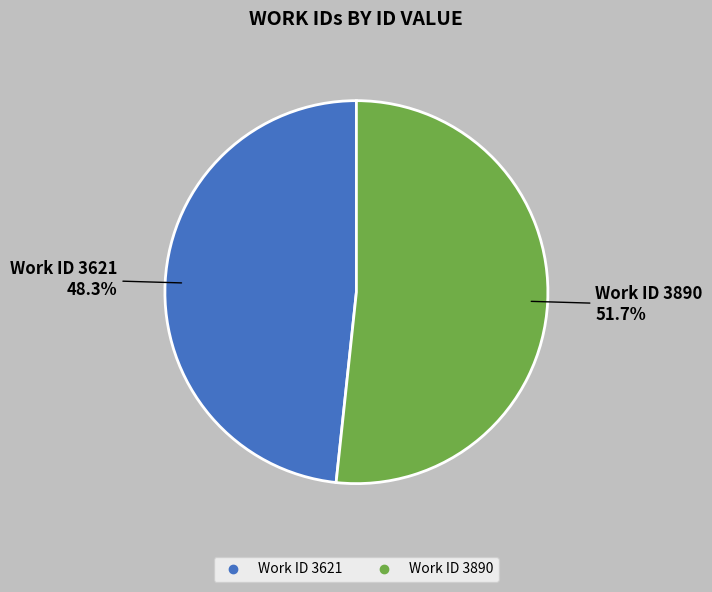

Count the number of slices in the pie.

2